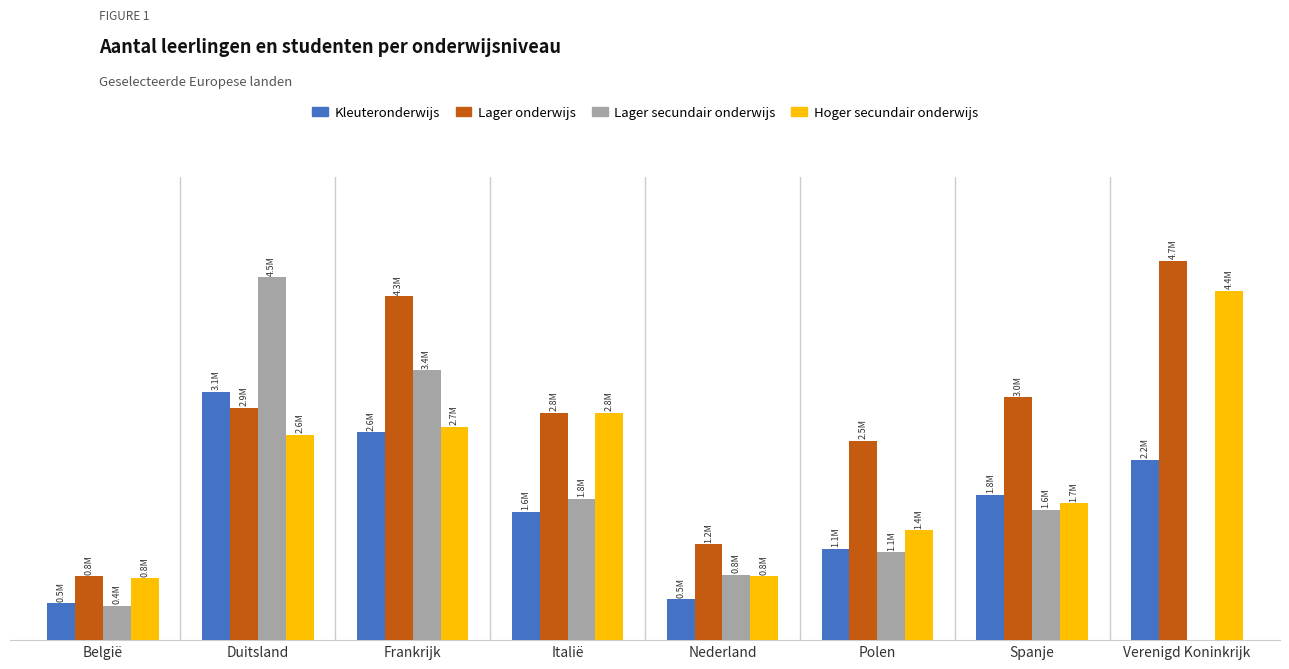

What is the sum of all Lager onderwijs values?

22231037